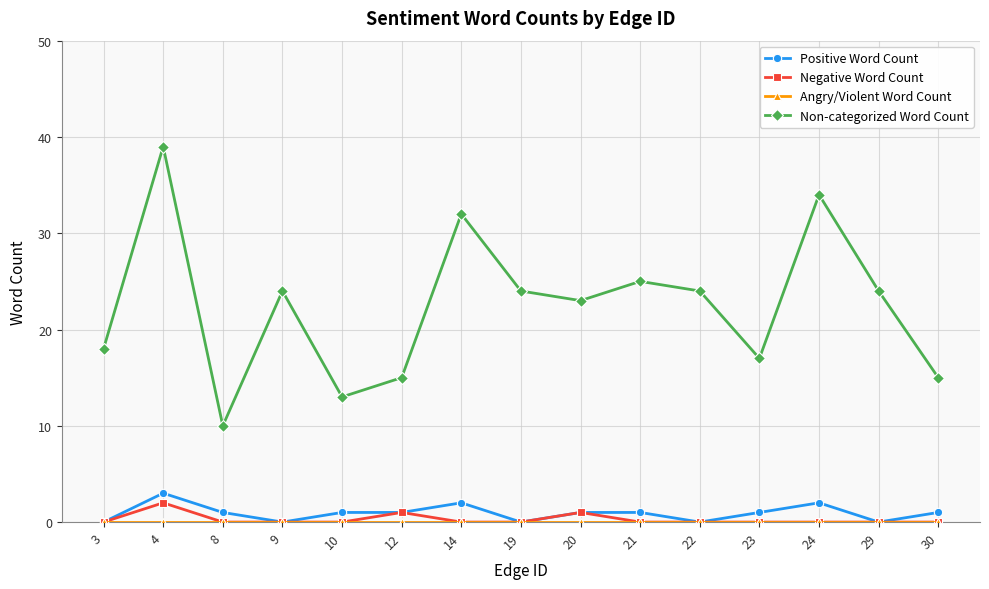

Which series has the largest range (max minus min)?

Non-categorized Word Count